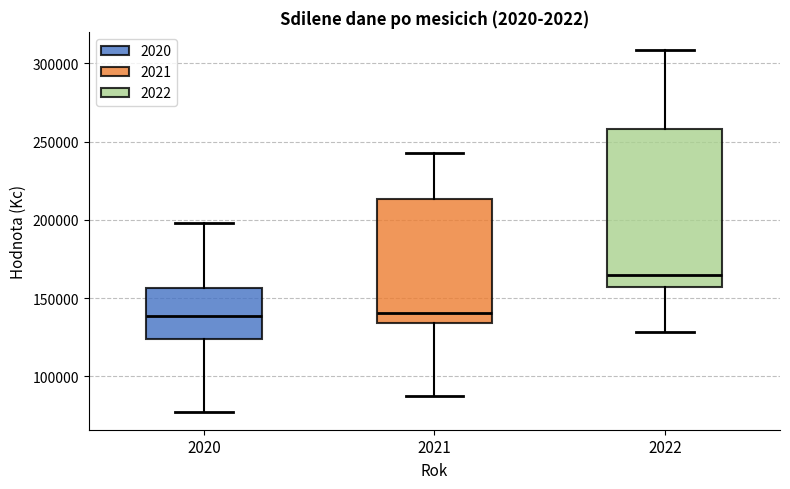

Reading left to right, transcribe this box plot: for each box, give where its median line is, the range the box spans, and where its two whiskers end, as read against the y-axis. The values are not printed on the chart, so give them approximately, as read against the axis.

2020: median 140000, box 125000 to 155000, whiskers 80000 to 200000
2021: median 140000, box 135000 to 215000, whiskers 85000 to 245000
2022: median 165000, box 155000 to 260000, whiskers 130000 to 310000